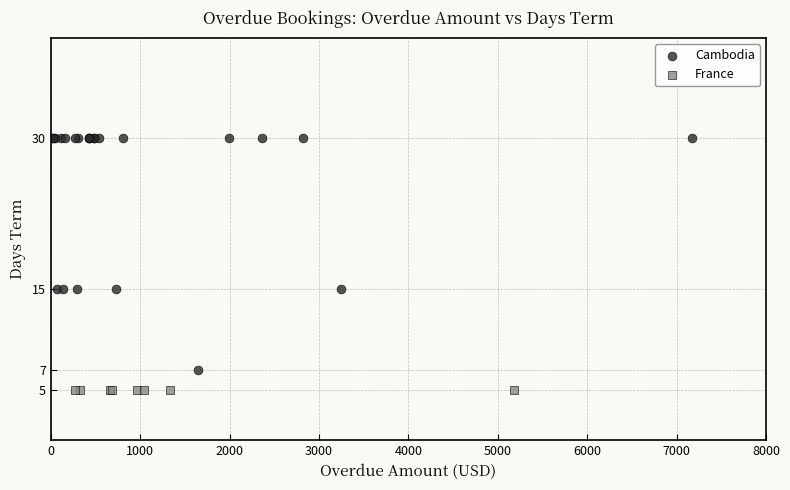

Which series reaches the minimum Y coordinate?

France